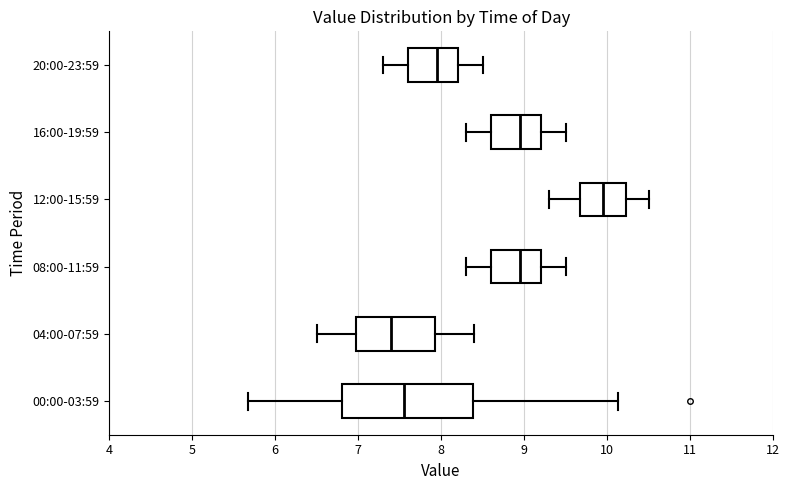

Reading bottom to top, transcribe this box plot: for each box, give where its median line is, the range the box spans, and where its two whiskers end, as read against the x-axis. The values are not printed on the chart, so give them approximately, as read against the axis.

00:00-03:59: median 7.6, box 6.8 to 8.4, whiskers 5.7 to 10.1
04:00-07:59: median 7.4, box 7.0 to 7.9, whiskers 6.5 to 8.4
08:00-11:59: median 9.0, box 8.6 to 9.2, whiskers 8.3 to 9.5
12:00-15:59: median 10.0, box 9.7 to 10.2, whiskers 9.3 to 10.5
16:00-19:59: median 9.0, box 8.6 to 9.2, whiskers 8.3 to 9.5
20:00-23:59: median 8.0, box 7.6 to 8.2, whiskers 7.3 to 8.5